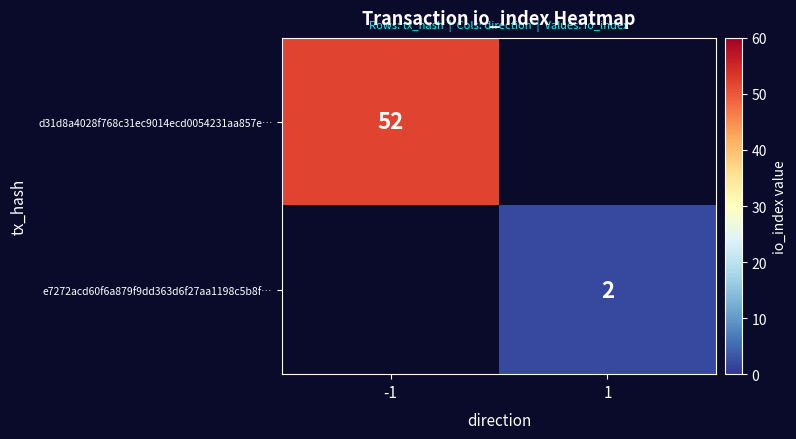

The d31d8a4028f768c31ec9014ecd0054231aa857e… series shows 82 at -1. True or false?

False